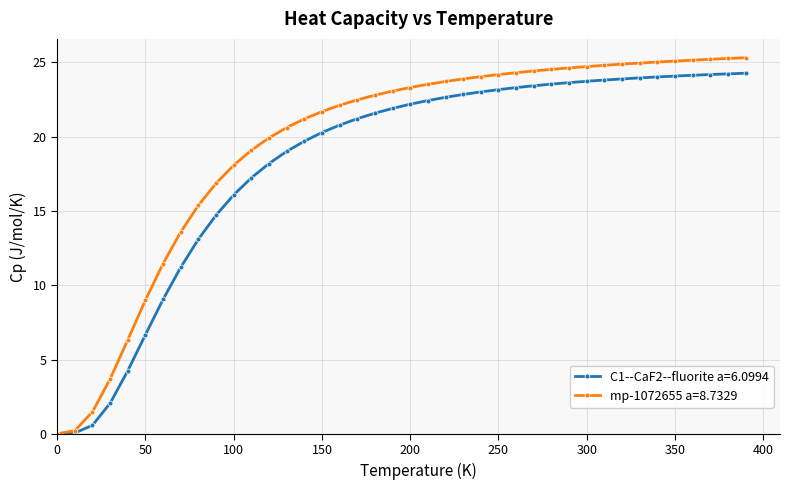

Rank the series by their average value, from lowest to highest.

C1--CaF2--fluorite a=6.0994, mp-1072655 a=8.7329